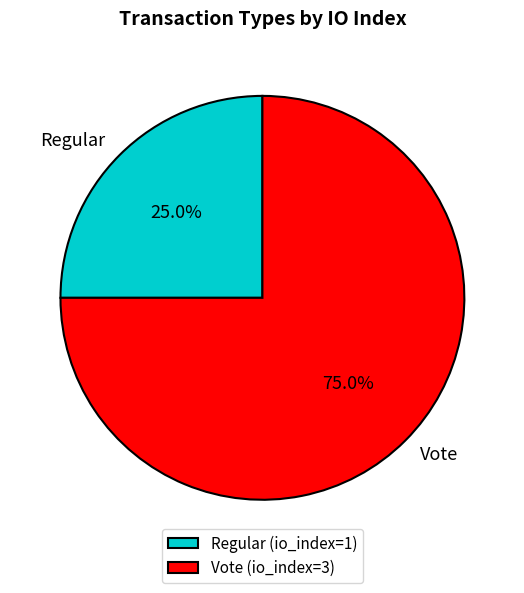

Which category accounts for the majority?

Vote